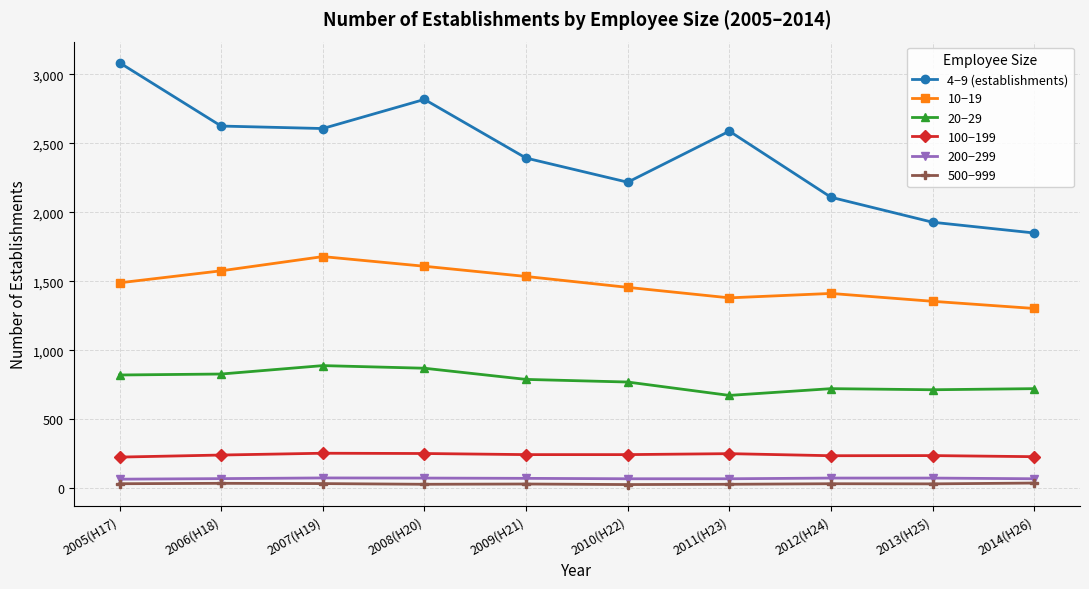

What is the value of the 200−299 point at the 4th from the left?

74